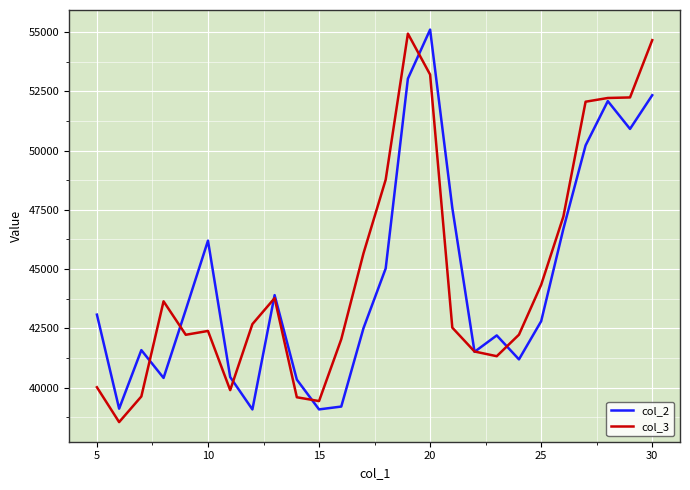

True or false: col_3 has more than 1 points higher than both neighbors.

True